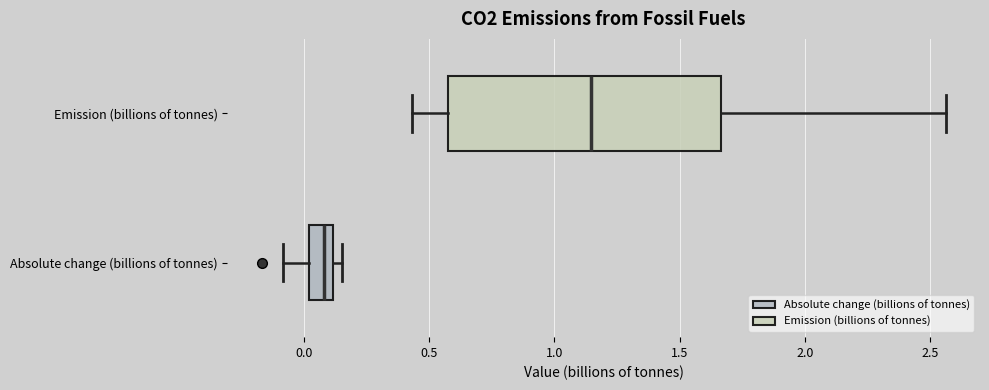

Reading bottom to top, transcribe this box plot: for each box, give where its median line is, the range the box spans, and where its two whiskers end, as read against the x-axis. The values are not printed on the chart, so give them approximately, as read against the axis.

Absolute change (billions of tonnes): median 0.10 (inside the box), box 0.00 to 0.10, whiskers -0.10 to 0.15
Emission (billions of tonnes): median 1.15, box 0.60 to 1.65, whiskers 0.45 to 2.55